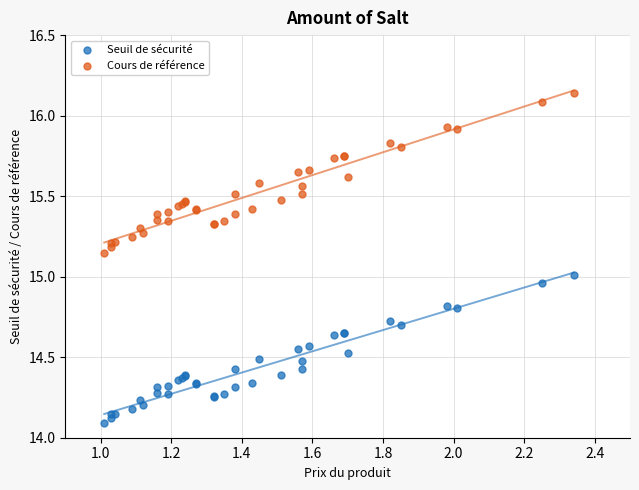

Which series reaches the maximum Y coordinate?

Cours de référence